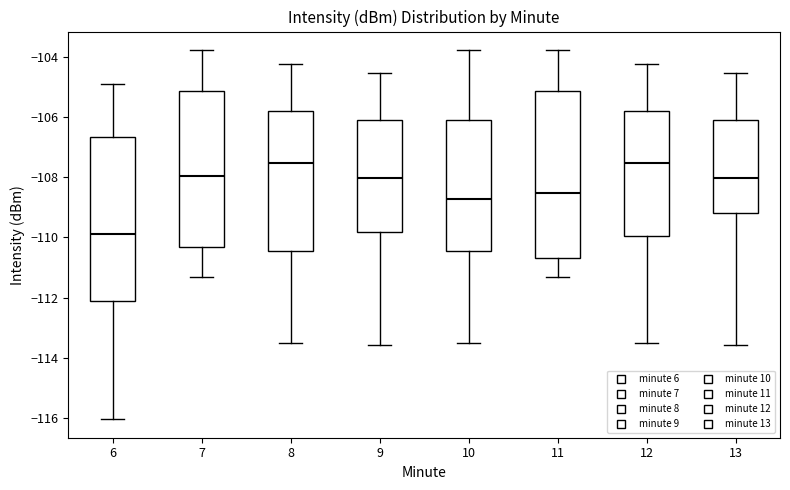

Reading left to right, read every box against the y-axis: the position of its median line, the range the box covers, and the ends of its whiskers. The values are not printed on the chart, so give them approximately, as read against the axis.

6: median -109.8, box -112.2 to -106.6, whiskers -116.0 to -105.0
7: median -108.0, box -110.4 to -105.2, whiskers -111.4 to -103.8
8: median -107.6, box -110.4 to -105.8, whiskers -113.4 to -104.2
9: median -108.0, box -109.8 to -106.0, whiskers -113.6 to -104.6
10: median -108.8, box -110.4 to -106.2, whiskers -113.4 to -103.8
11: median -108.6, box -110.6 to -105.2, whiskers -111.4 to -103.8
12: median -107.6, box -110.0 to -105.8, whiskers -113.4 to -104.2
13: median -108.0, box -109.2 to -106.0, whiskers -113.6 to -104.6